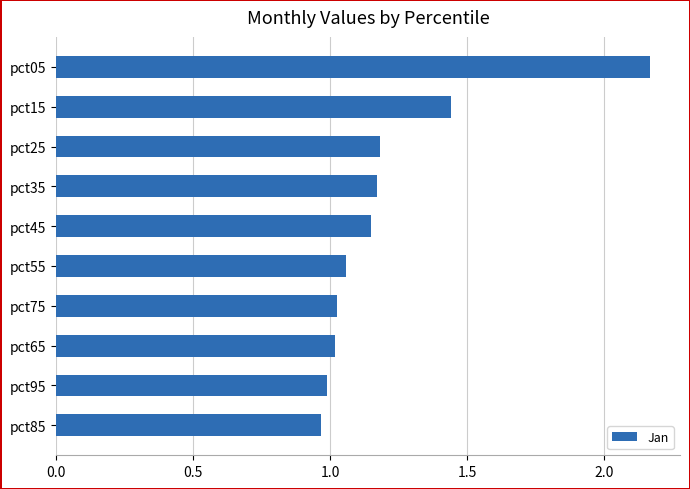

The chart shows a value of 0.5 at pct55. True or false?

False